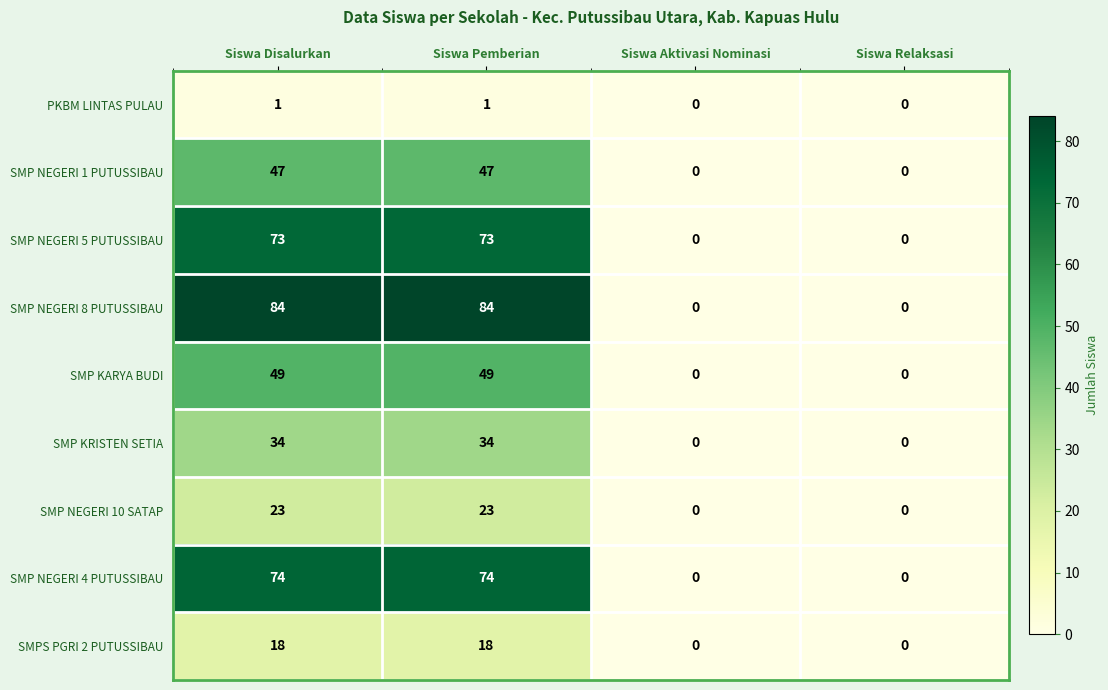

Which series has the largest range (max minus min)?

SMP NEGERI 8 PUTUSSIBAU